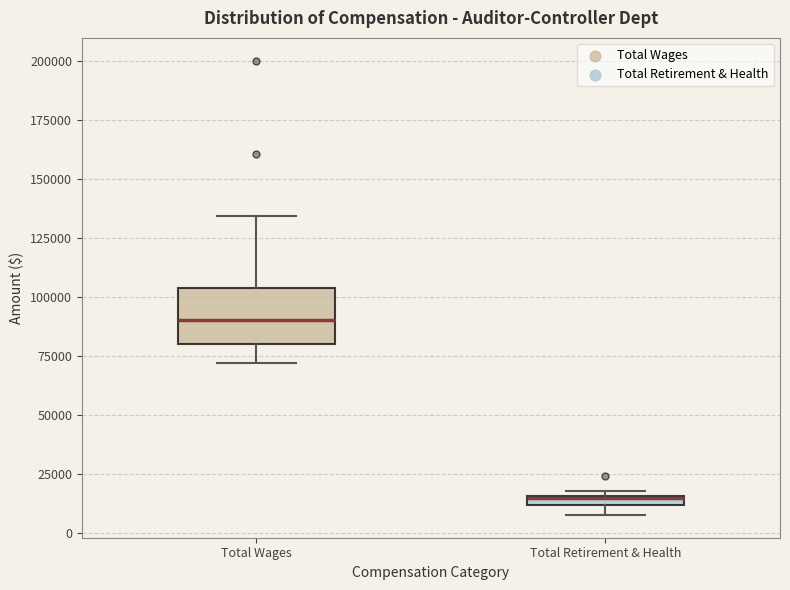

Where is the upper edge of the box for Total Wages on the y-axis? The values are not printed on the chart, so give them approximately, as read against the axis.

105000